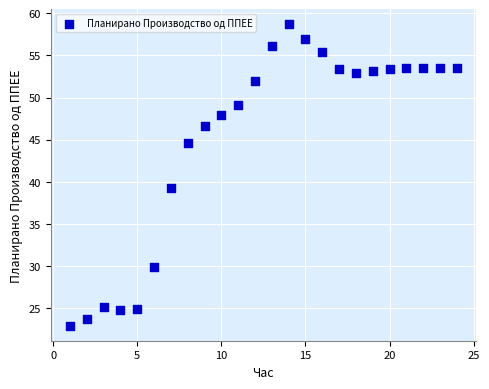

What is the range of Y values (max minus min)?

35.7